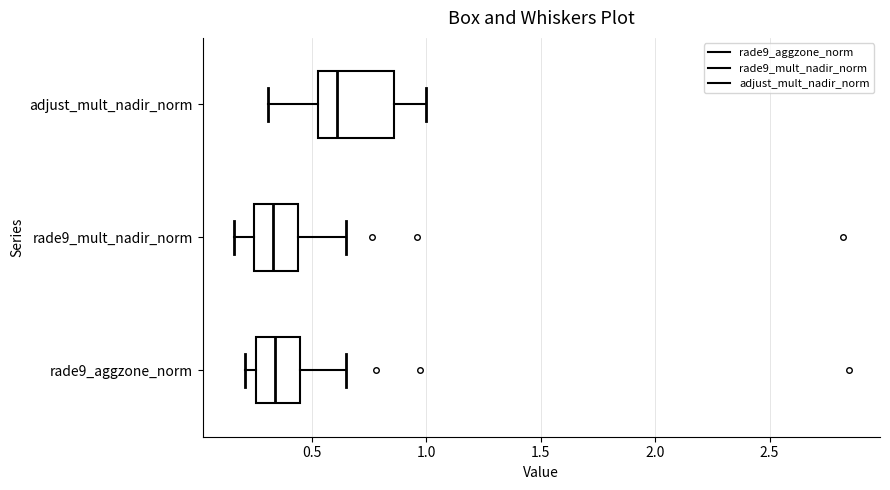

Where is the left edge of the box for rade9_aggzone_norm on the x-axis? The values are not printed on the chart, so give them approximately, as read against the axis.

0.25